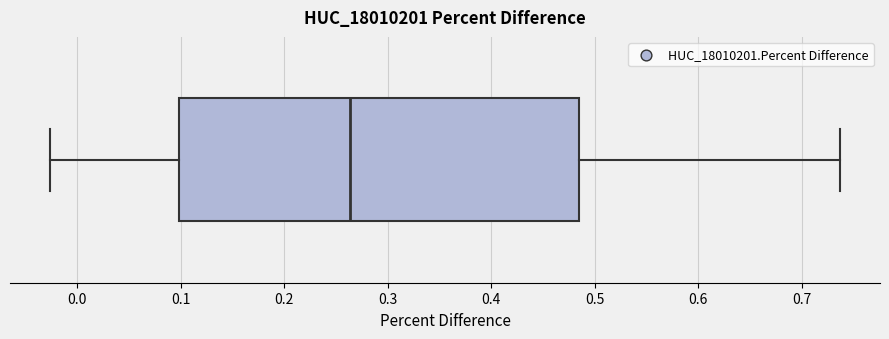

Transcribe this box plot: give where the median line is, the range the box spans, and where the two whiskers end, as read against the x-axis. The values are not printed on the chart, so give them approximately, as read against the axis.

median 0.26, box 0.10 to 0.49, whiskers -0.03 to 0.74